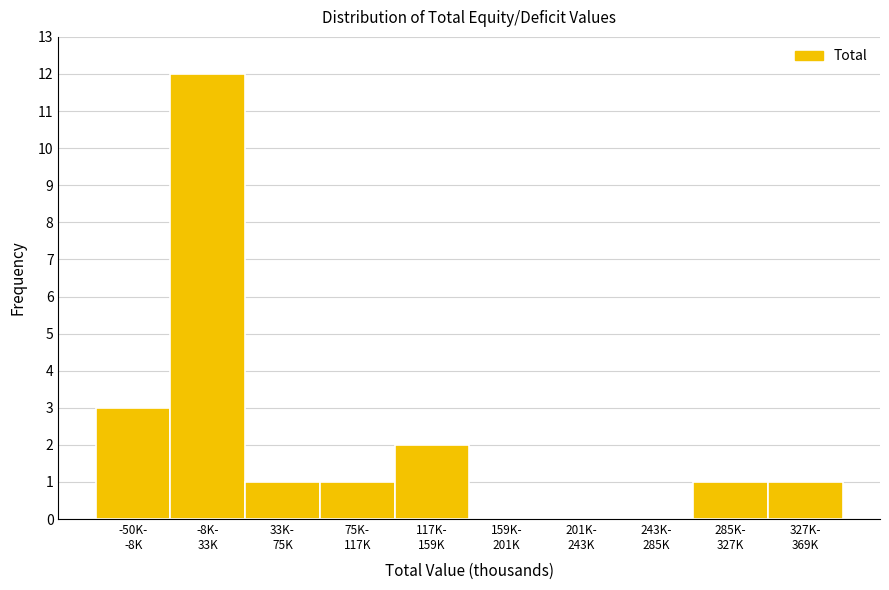

What is the sum of all values?

21